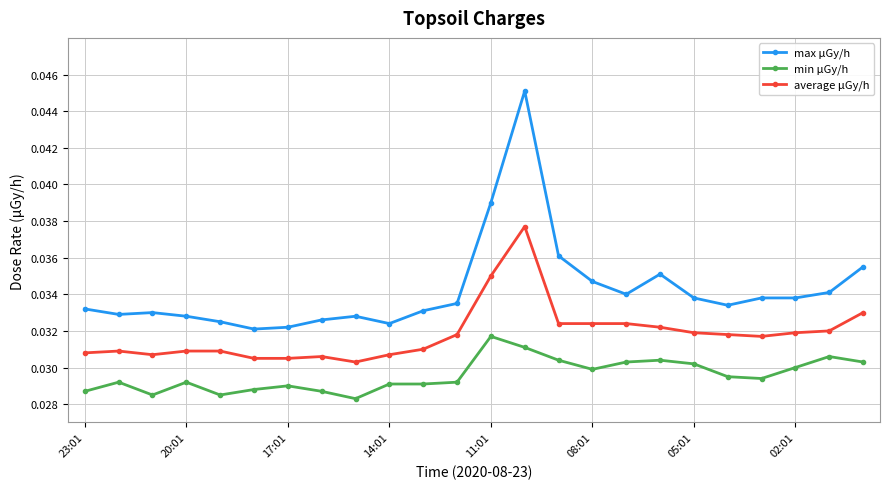

Does the chart display data point markers on the line(s)?

Yes